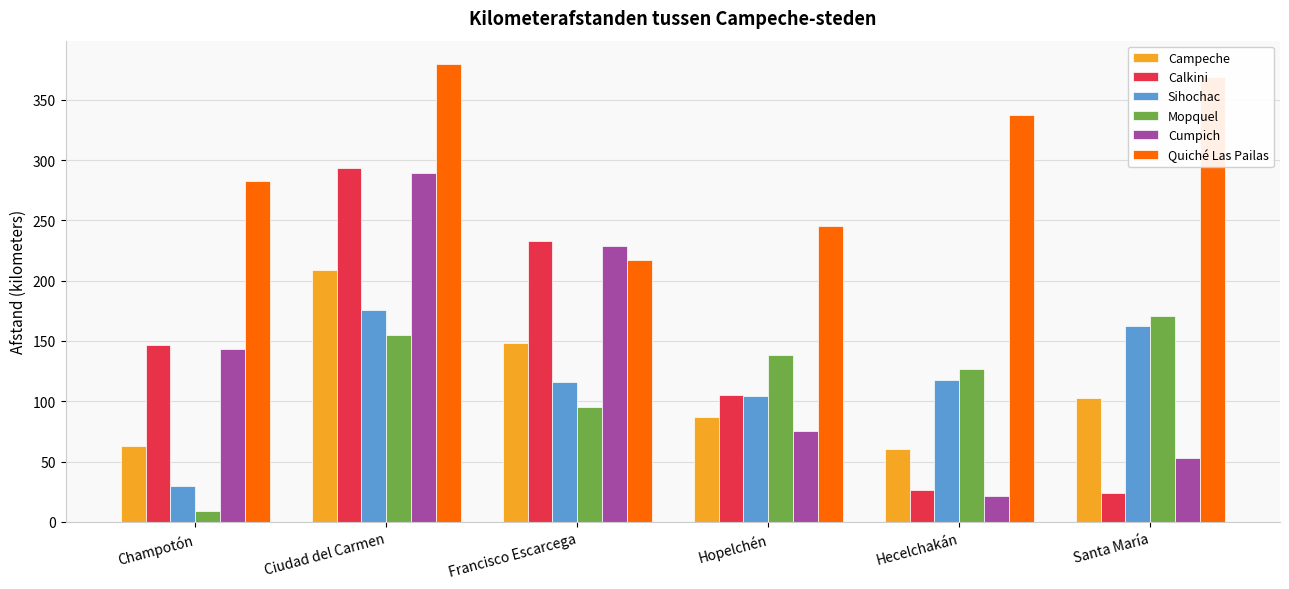

Rank the categories by Mopquel value from lowest to highest.

Champotón, Francisco Escarcega, Hecelchakán, Hopelchén, Ciudad del Carmen, Santa María